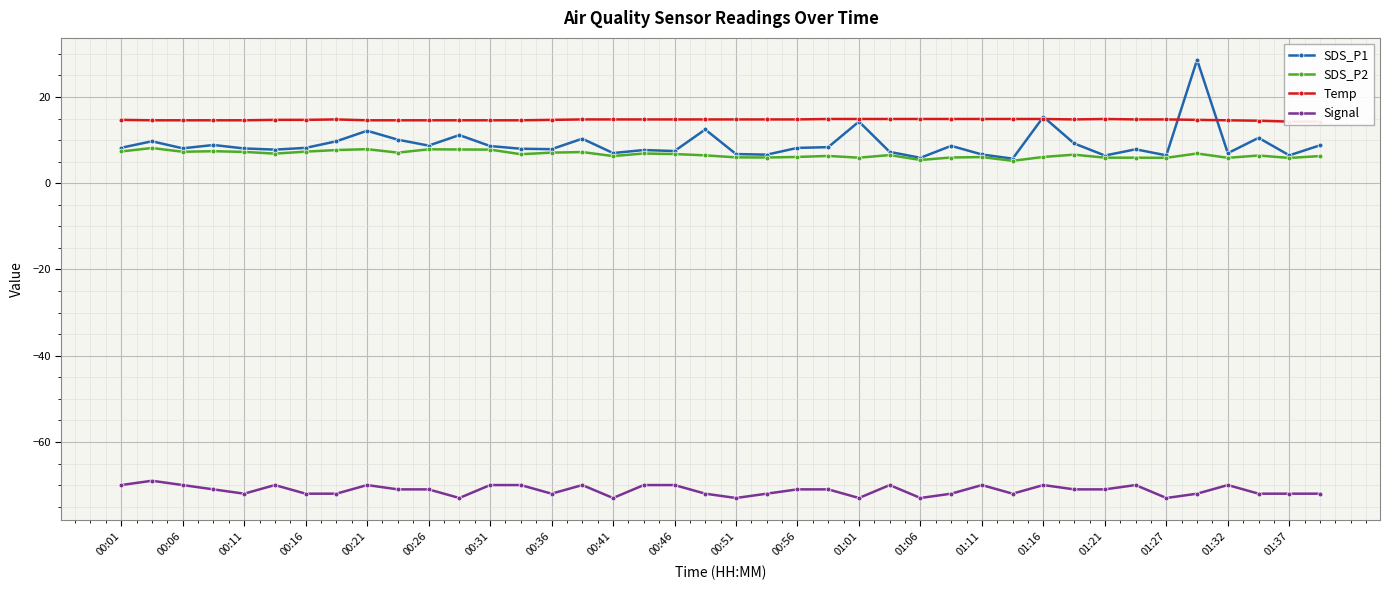

Is the value of Signal at 01:21 greater than the value of SDS_P2 at 00:56?

No